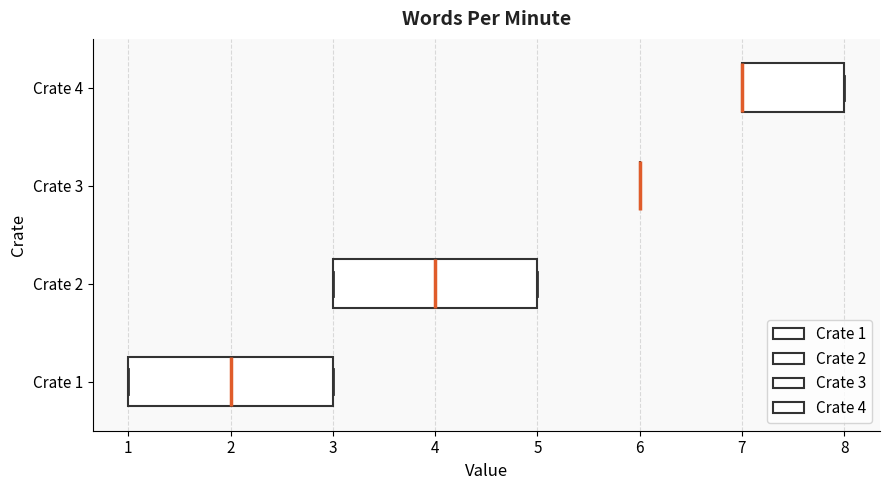

Reading bottom to top, transcribe this box plot: for each box, give where its median line is, the range the box spans, and where its two whiskers end, as read against the x-axis. The values are not printed on the chart, so give them approximately, as read against the axis.

Crate 1: median 2, box 1 to 3, whiskers 1 to 3
Crate 2: median 4, box 3 to 5, whiskers 3 to 5
Crate 3: box collapsed to a line at 6, whiskers 6 to 6
Crate 4: median 7 (drawn on the box's left edge), box 7 to 8, whiskers 7 to 8